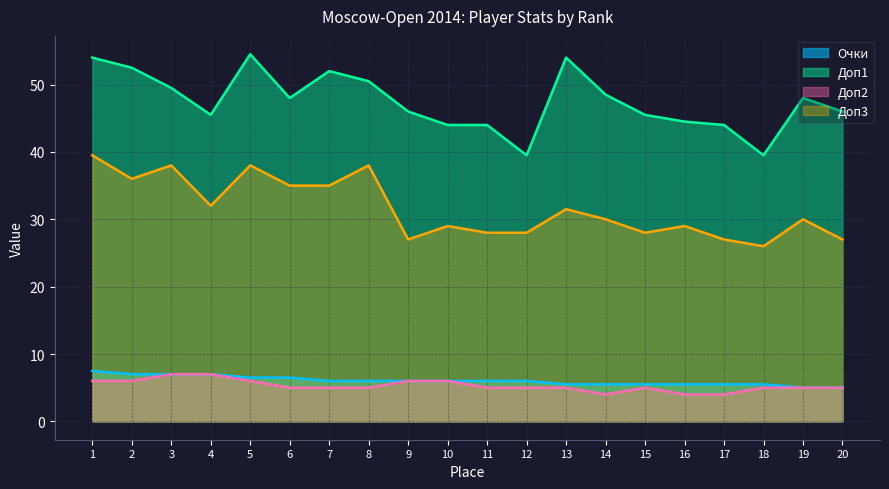

True or false: Доп3 and Очки intersect in this chart.

False